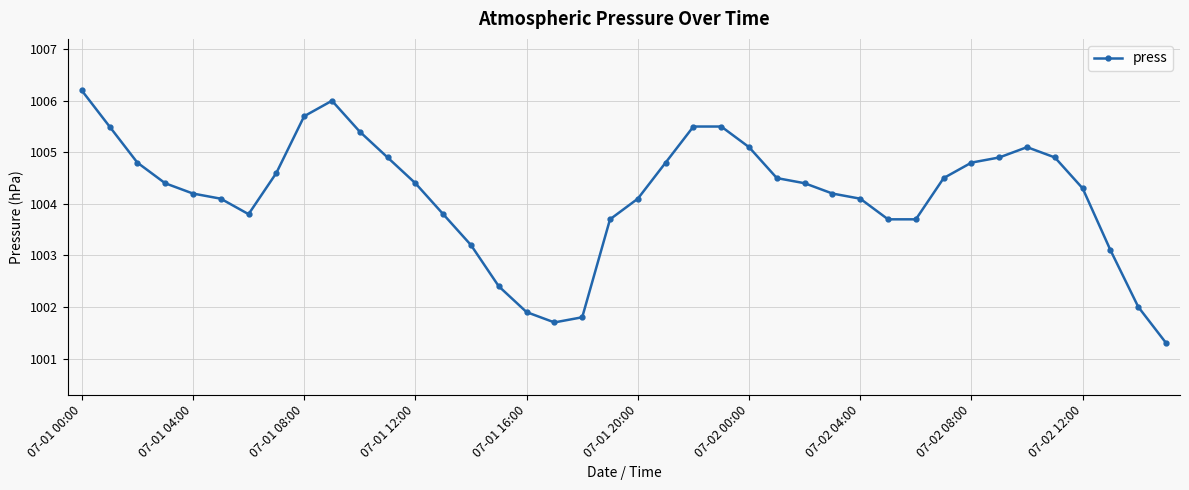

Reading left to right, list all the values displayed in this chart.

1006.2	1005.5	1004.8	1004.4	1004.2	1004.1	1003.8	1004.6	1005.7	1006.0	1005.4	1004.9	1004.4	1003.8	1003.2	1002.4	1001.9	1001.7	1001.8	1003.7	1004.1	1004.8	1005.5	1005.5	1005.1	1004.5	1004.4	1004.2	1004.1	1003.7	1003.7	1004.5	1004.8	1004.9	1005.1	1004.9	1004.3	1003.1	1002.0	1001.3